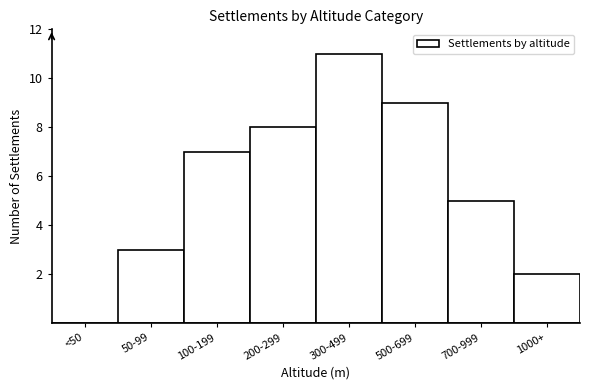

Reading left to right, extract all data points from this chart.

<50=0	50-99=3	100-199=7	200-299=8	300-499=11	500-699=9	700-999=5	1000+=2